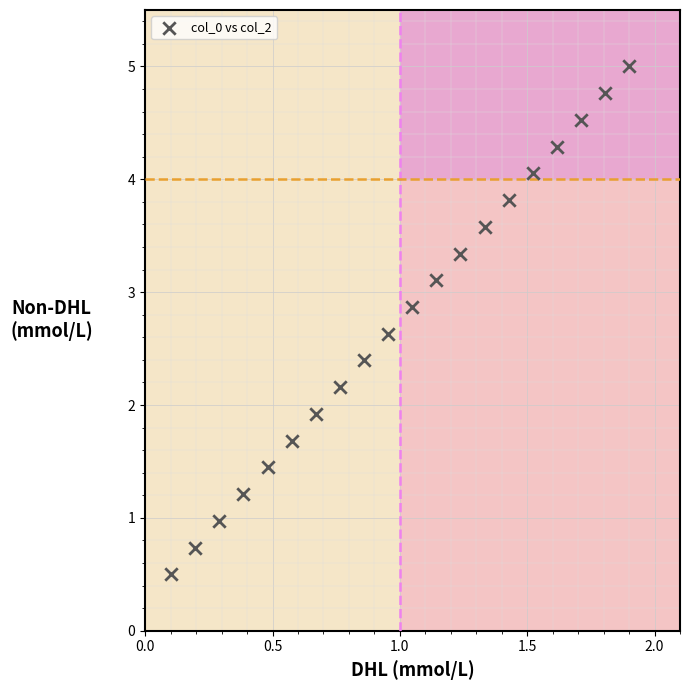

What is the range of Y values (max minus min)?

4.5